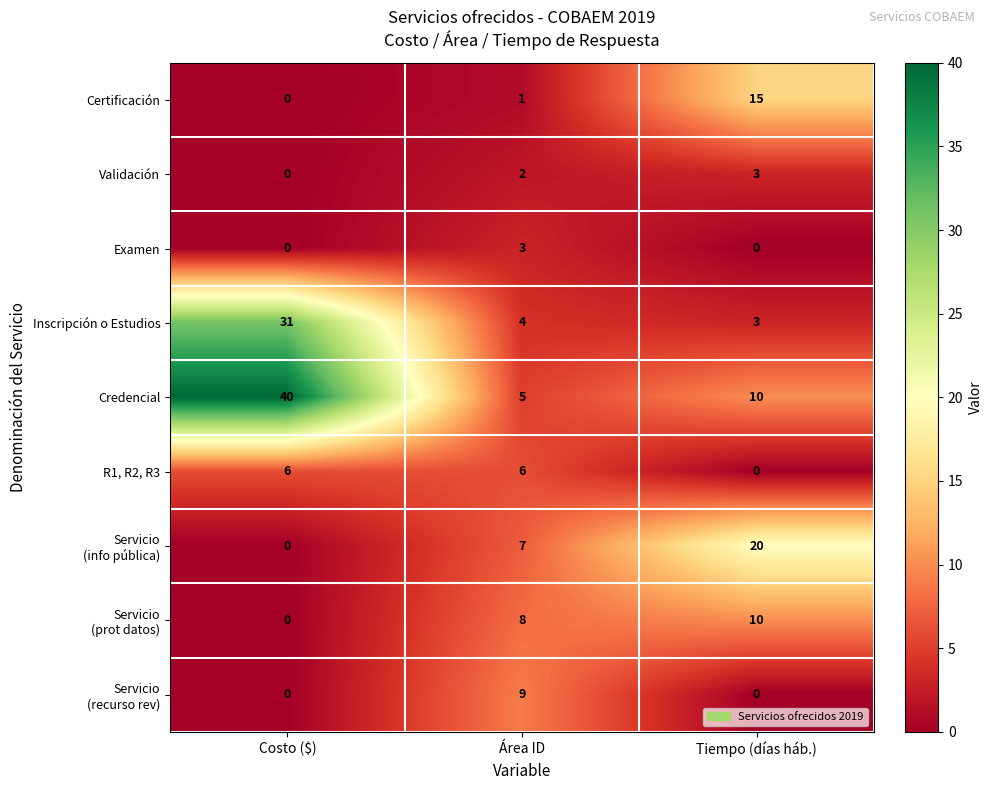

How many series are shown in this chart?

9